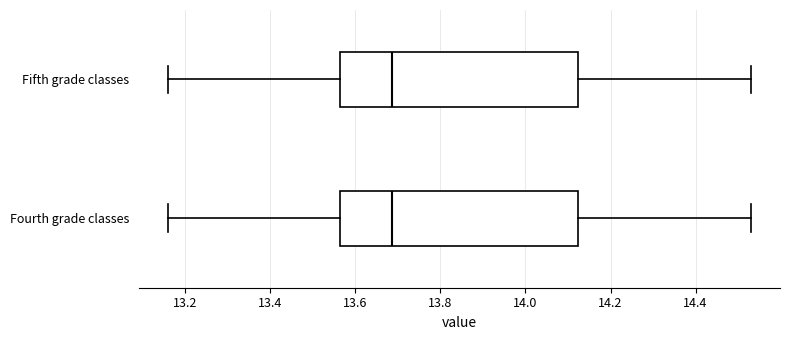

Reading bottom to top, transcribe this box plot: for each box, give where its median line is, the range the box spans, and where its two whiskers end, as read against the x-axis. The values are not printed on the chart, so give them approximately, as read against the axis.

Fourth grade classes: median 13.68, box 13.56 to 14.12, whiskers 13.16 to 14.54
Fifth grade classes: median 13.68, box 13.56 to 14.12, whiskers 13.16 to 14.54